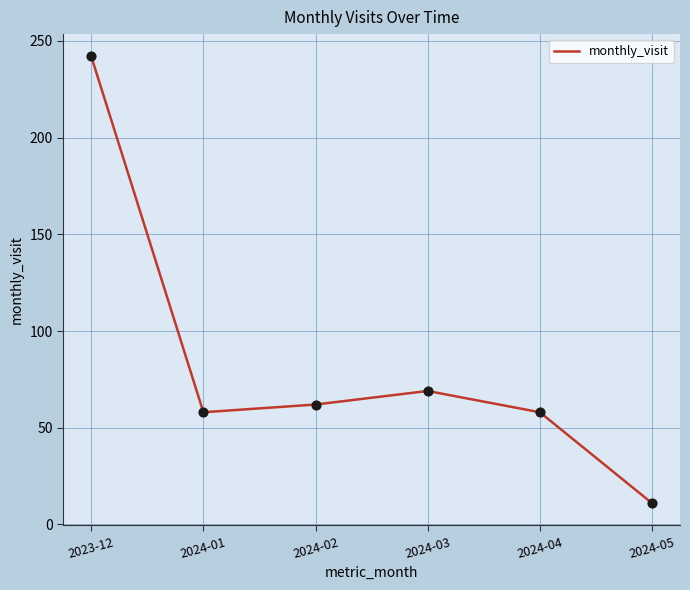

Approximately how many times larger is the value at 2024-04 compared to 2024-02?

0.9